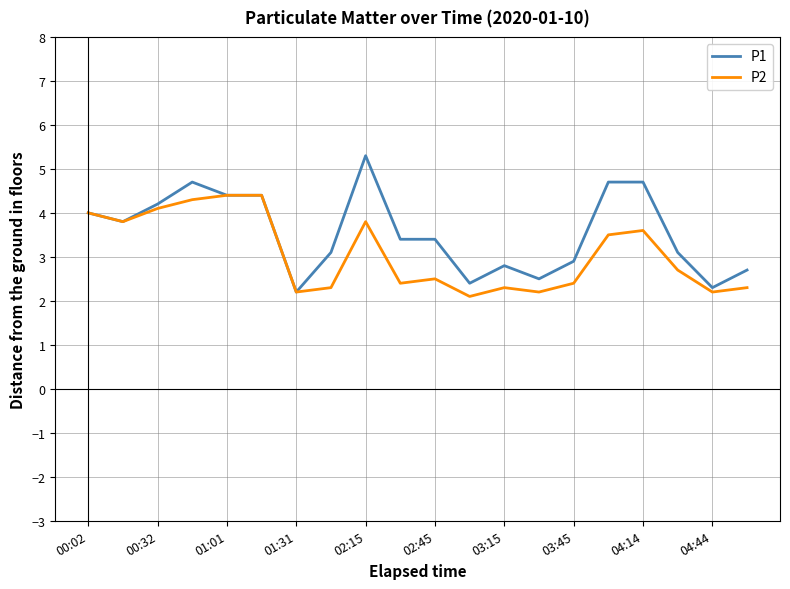

Reading left to right, extract all data points from this chart.

P1: 4.0	3.8	4.2	4.7	4.4	4.4	2.2	3.1	5.3	3.4	3.4	2.4	2.8	2.5	2.9	4.7	4.7	3.1	2.3	2.7
P2: 4.0	3.8	4.1	4.3	4.4	4.4	2.2	2.3	3.8	2.4	2.5	2.1	2.3	2.2	2.4	3.5	3.6	2.7	2.2	2.3